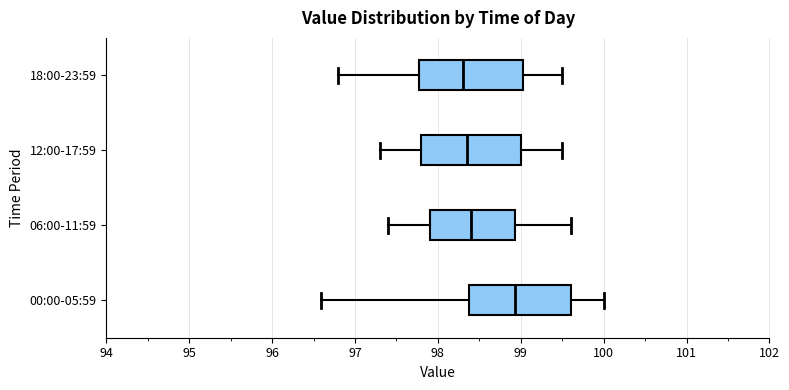

Where does the median line of the box for 12:00-17:59 sit on the x-axis? The values are not printed on the chart, so give them approximately, as read against the axis.

98.4